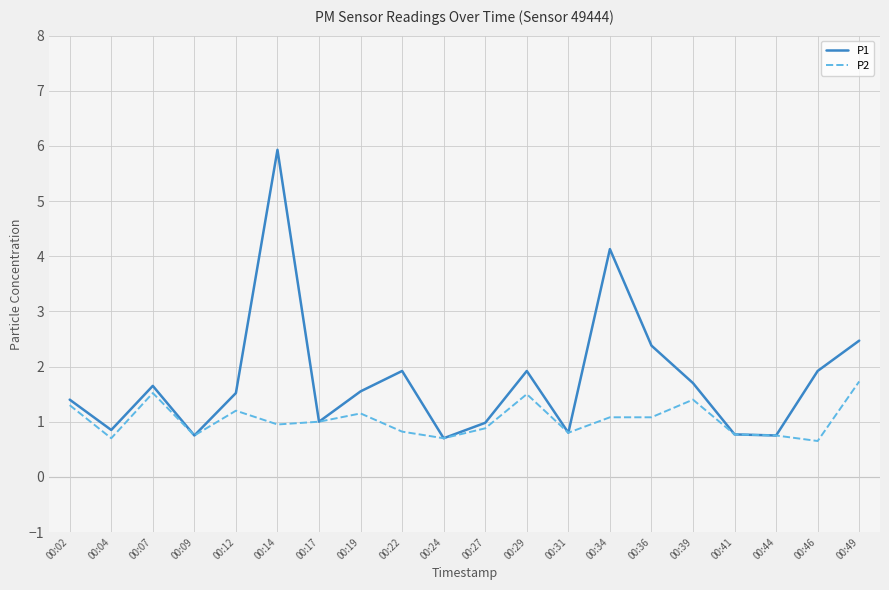

The P1 series shows 2.5 at 00:49. True or false?

True